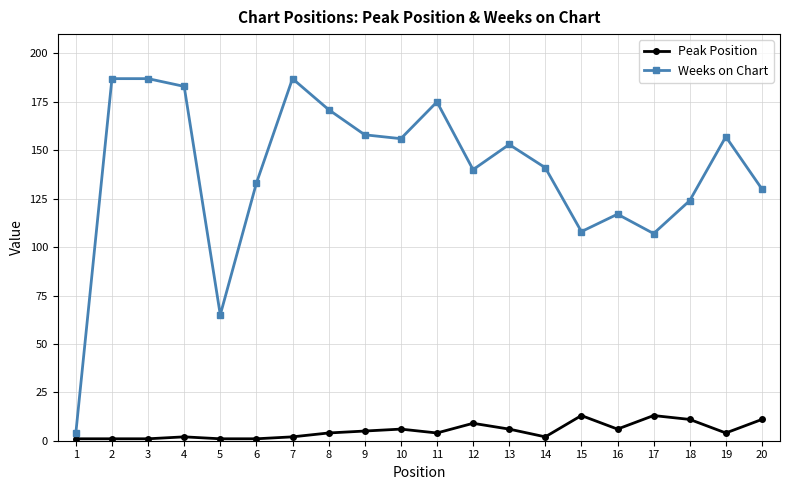

True or false: Weeks on Chart and Peak Position cross at least once.

False